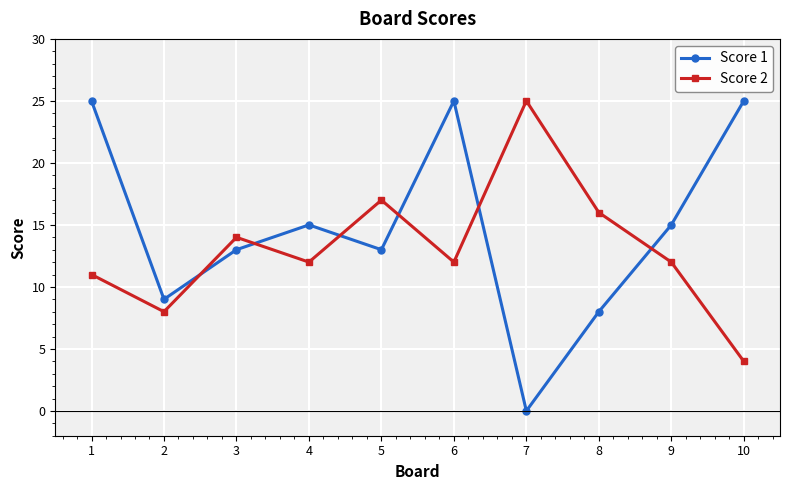

List the series in order of their overall mean, highest first.

Score 1, Score 2